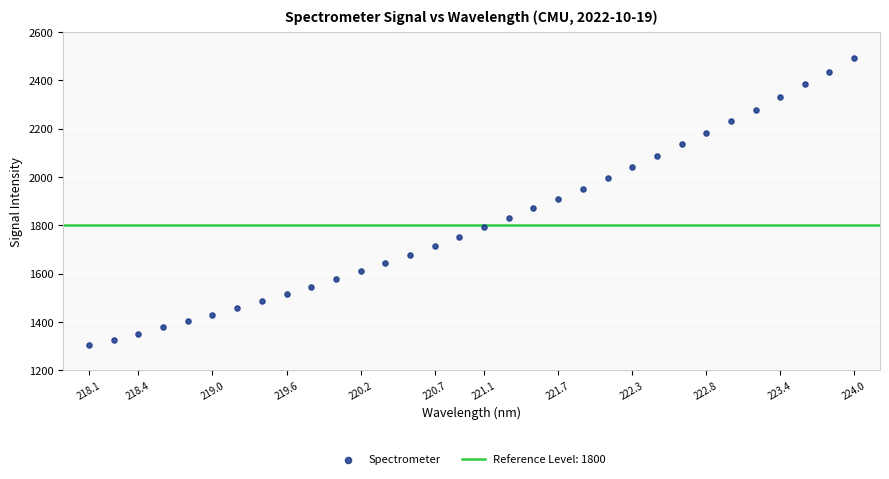

What is the range of X values (max minus min)?

5.9